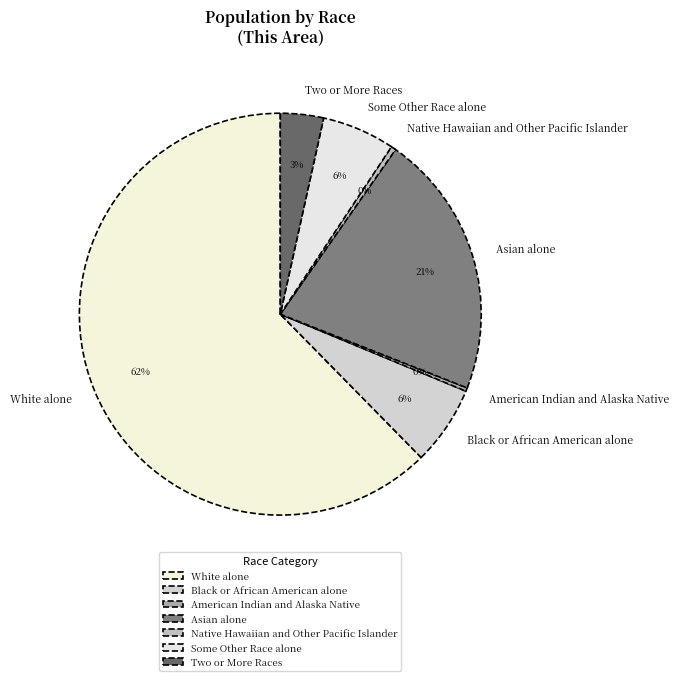

To the nearest percent, what is the average slice percentage?

14%